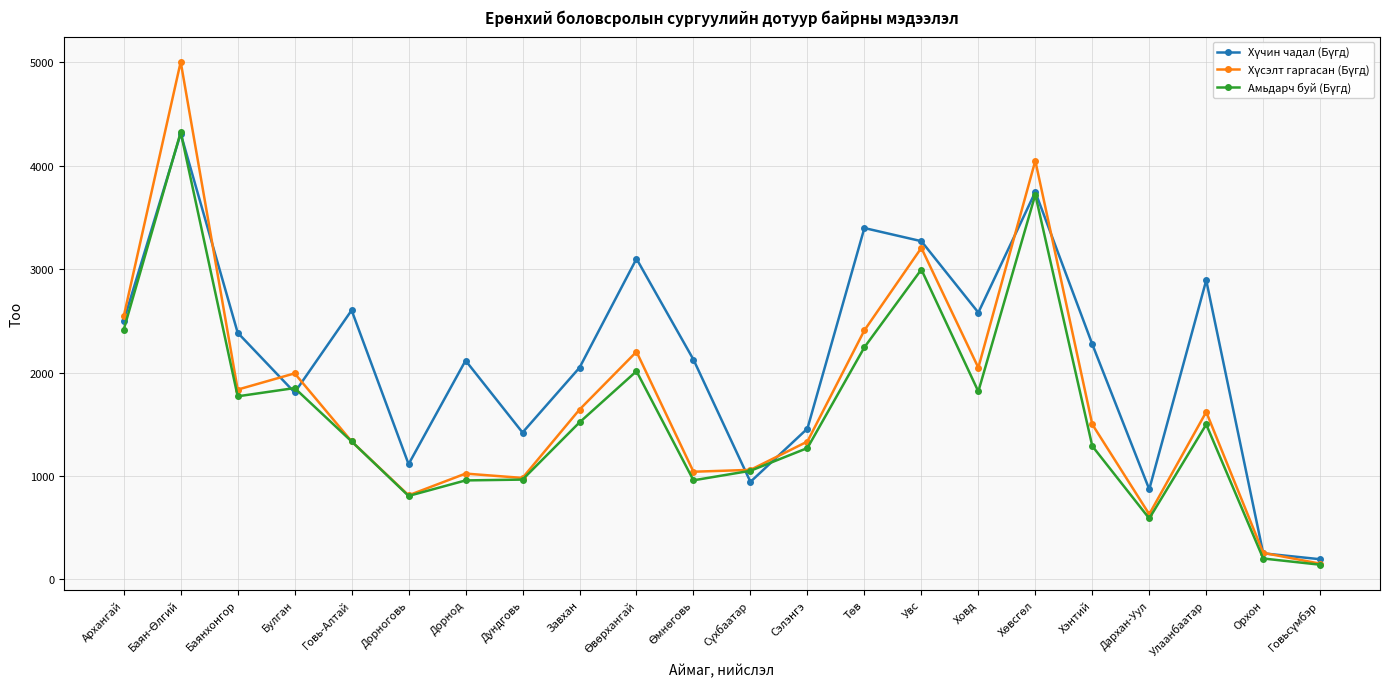

What is the label of the 18th point from the right?

Говь-Алтай